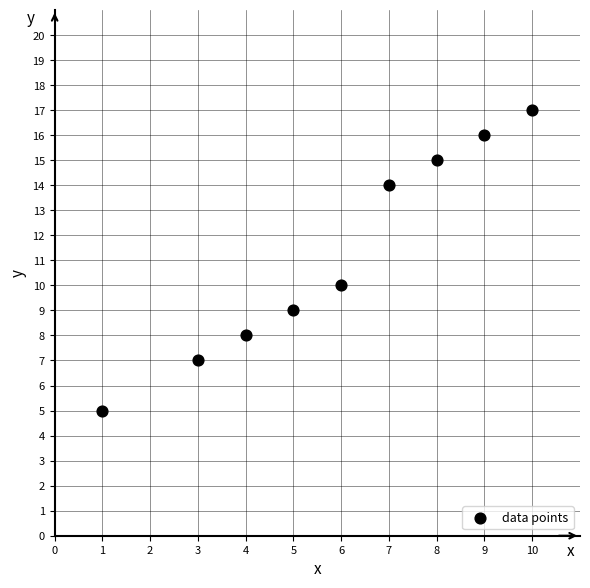

What is the range of X values (max minus min)?

9